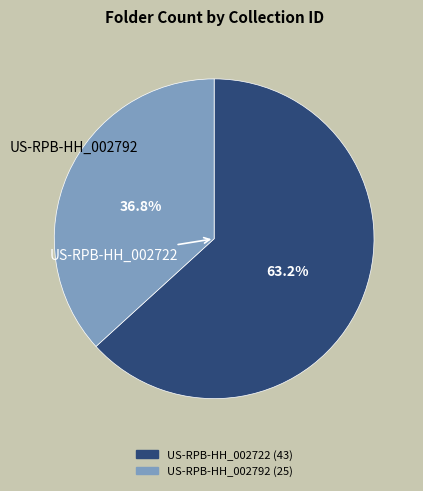

What is the ratio of the value at US-RPB-HH_002722 to the value at US-RPB-HH_002792?

1.7